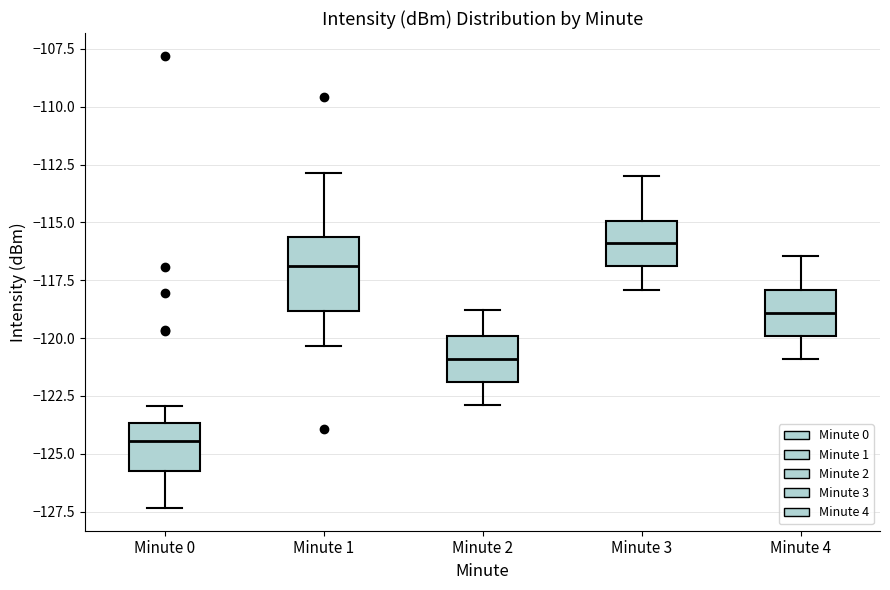

Comparing the boxes themselves (not the whiskers), which one is the tallest?

Minute 1